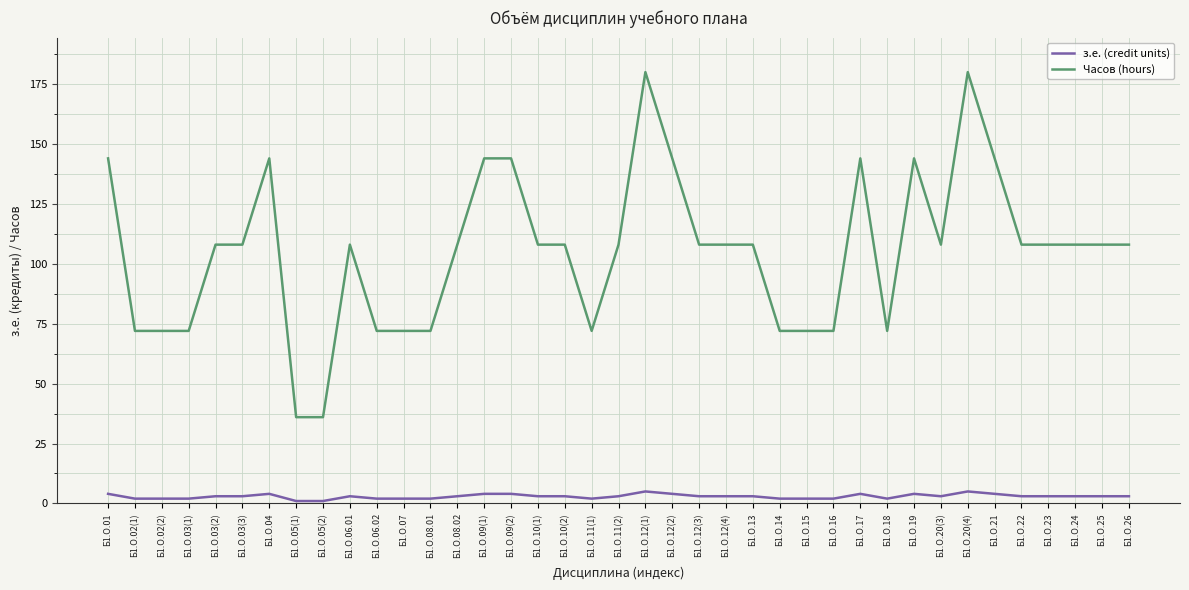

The Часов (hours) series shows 144 at Б1.О.04. True or false?

True